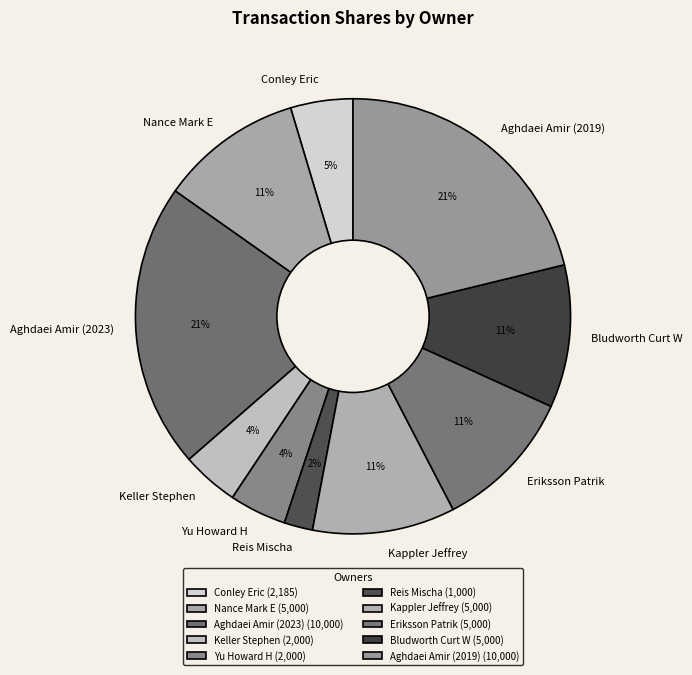

The Aghdaei Amir (2023) slice represents 33% of the pie. True or false?

False